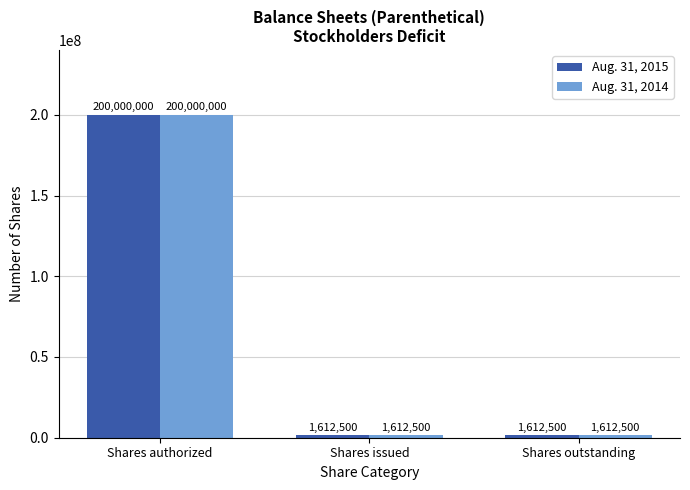

How many bars are there in total?

6